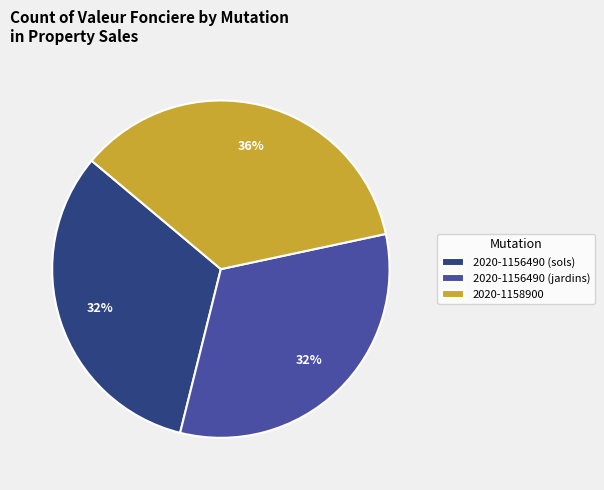

Does 2020-1158900 represent more than half of the total?

No